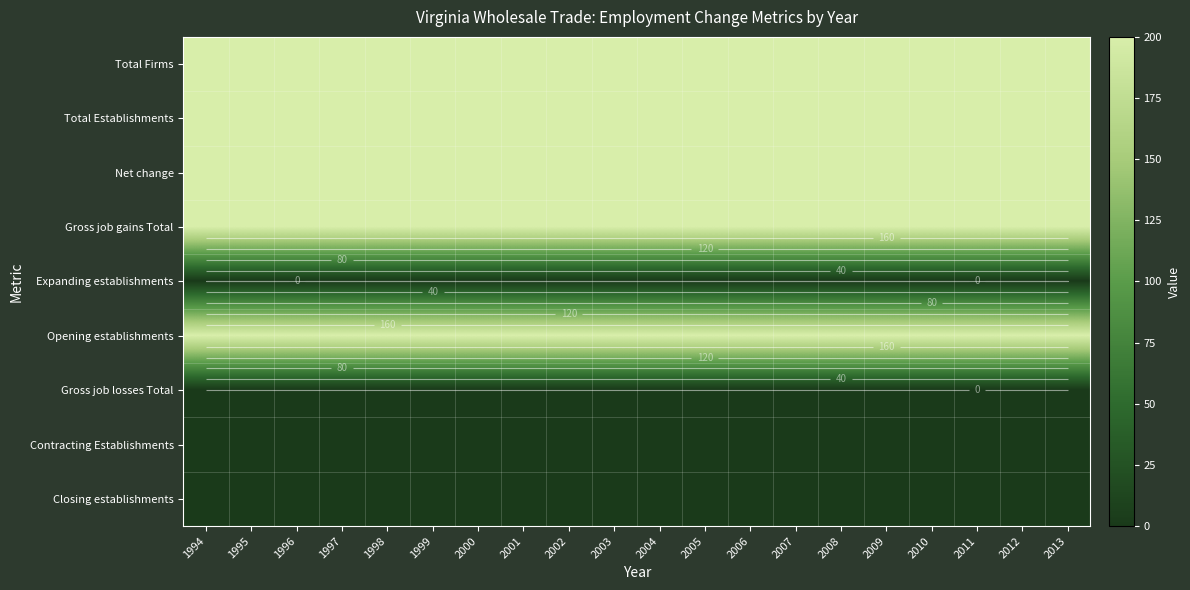

Is it true that Total Establishments equals 297 at 1995?

False